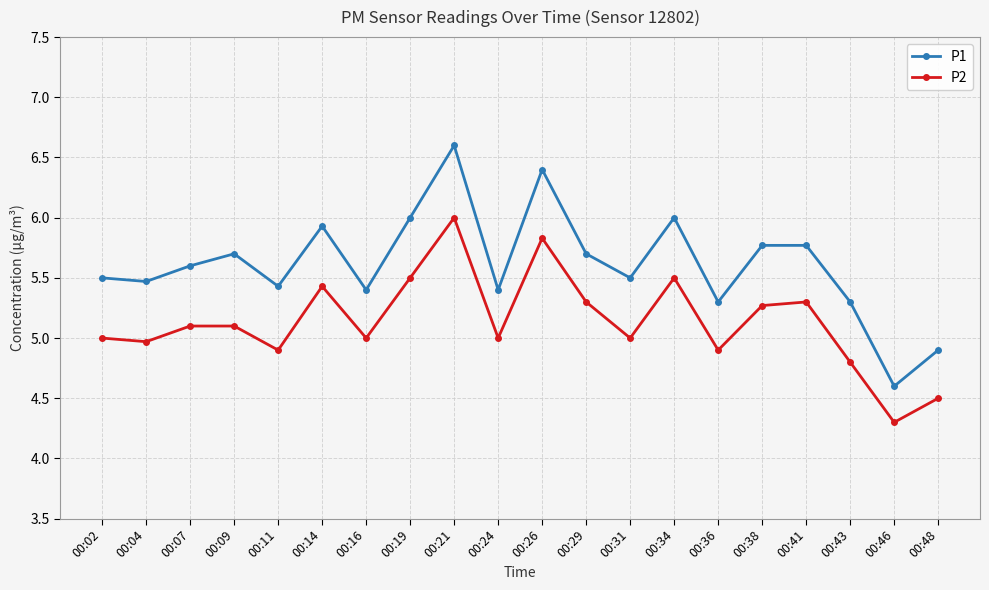

True or false: P1 has a value of 5.8 at 00:38.

True